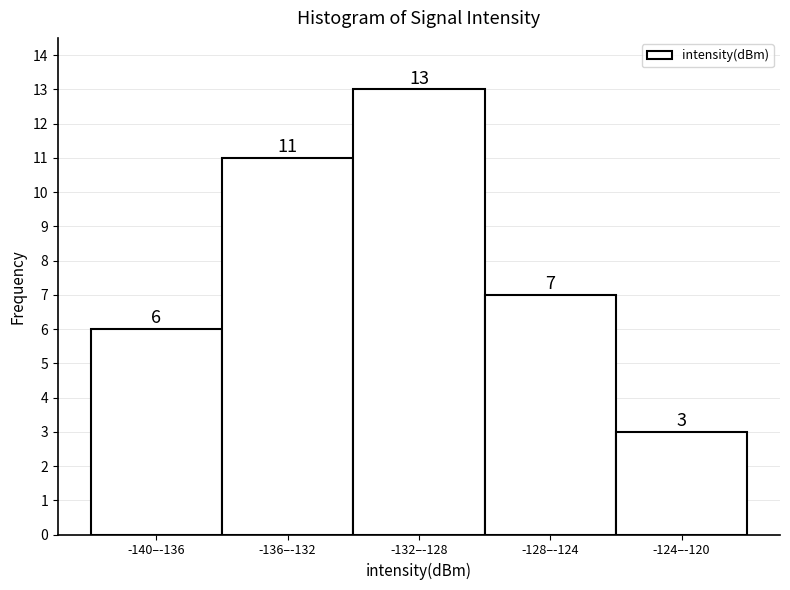

Reading left to right, extract all data points from this chart.

6	11	13	7	3